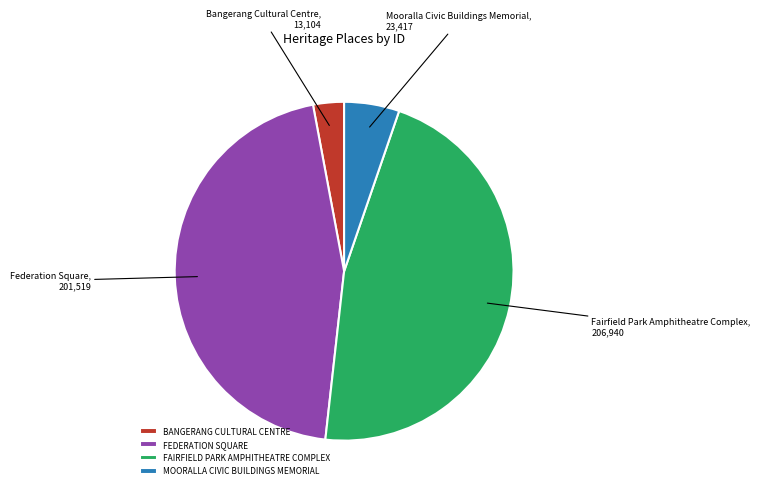

Rank the categories by value from lowest to highest.

BANGERANG CULTURAL CENTRE, MOORALLA CIVIC BUILDINGS MEMORIAL, FEDERATION SQUARE, FAIRFIELD PARK AMPHITHEATRE COMPLEX